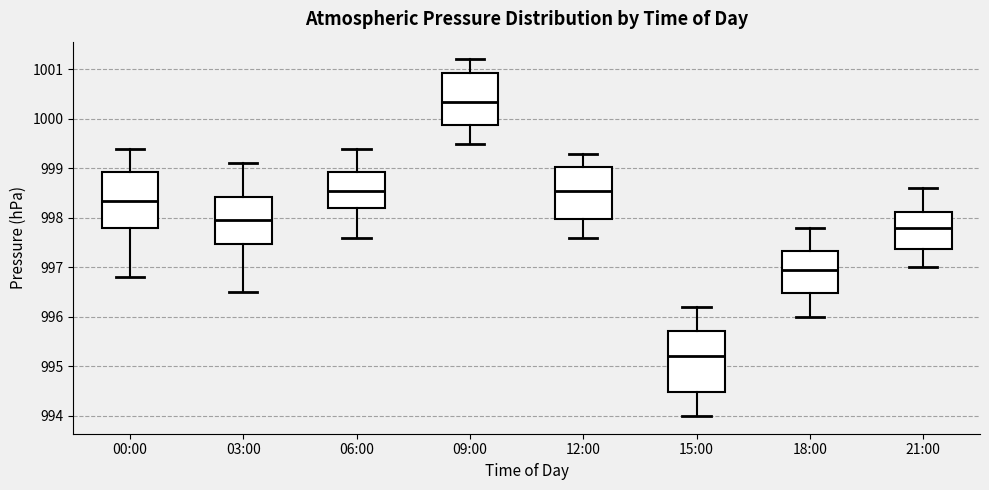

Where does the lower whisker of the box for 00:00 end on the y-axis? The values are not printed on the chart, so give them approximately, as read against the axis.

996.8